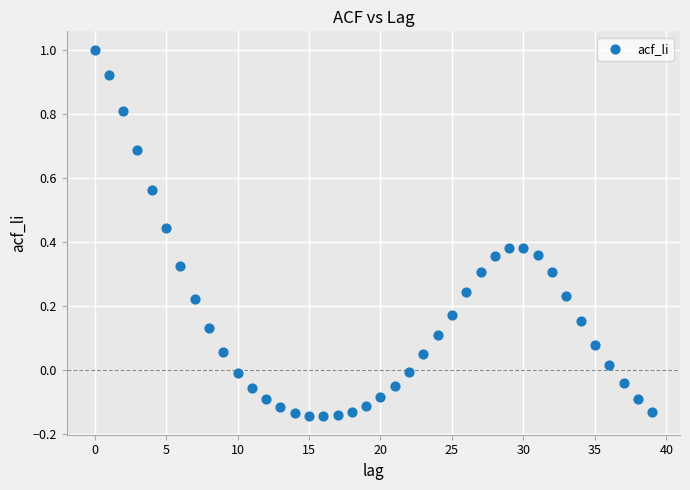

What is the range of Y values (max minus min)?

1.1